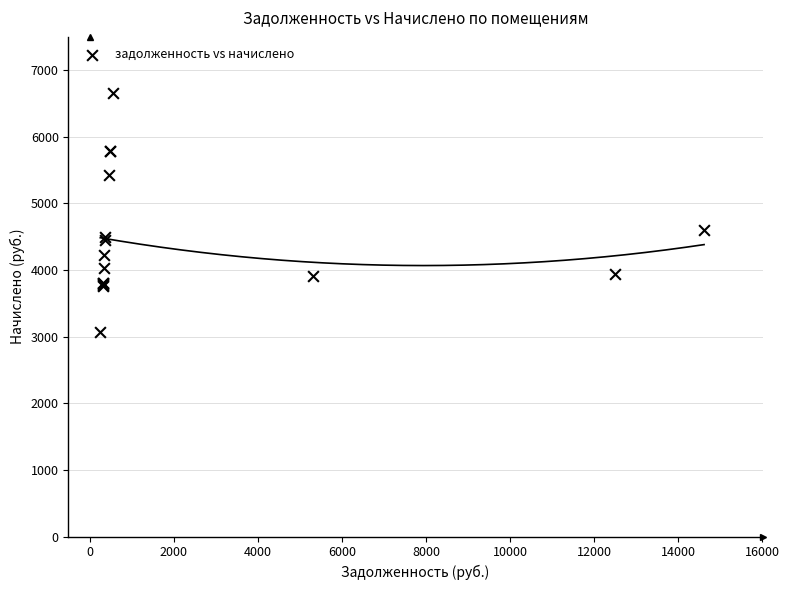

What Y value in the scatter plot is closest to 4860?

4605.1